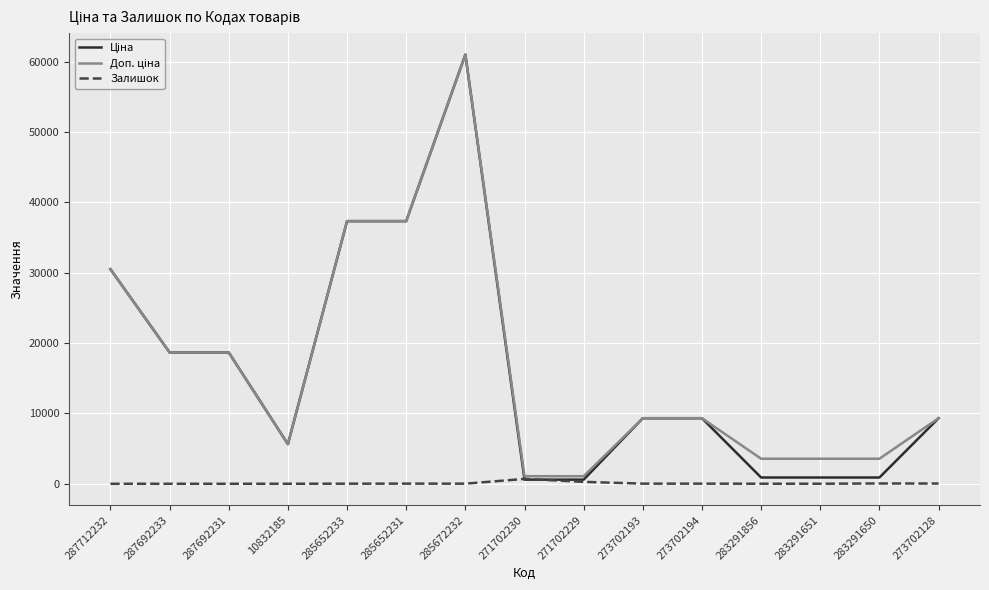

At which category is the sum across all series the highest?

285672232